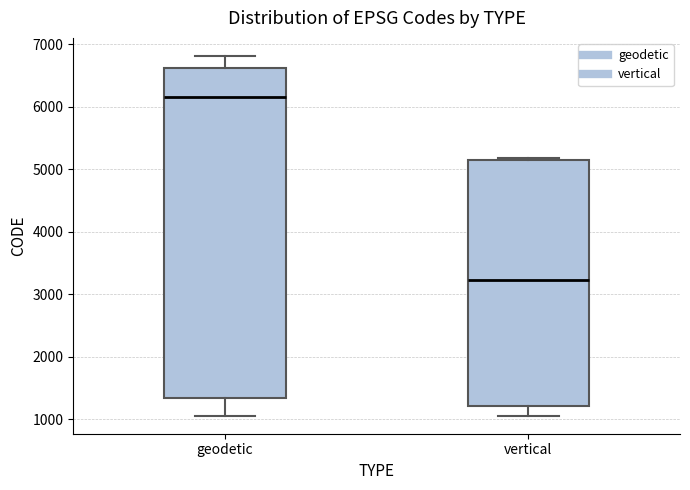

Reading left to right, transcribe this box plot: for each box, give where its median line is, the range the box spans, and where its two whiskers end, as read against the y-axis. The values are not printed on the chart, so give them approximately, as read against the axis.

geodetic: median 6200, box 1300 to 6600, whiskers 1100 to 6800
vertical: median 3200, box 1200 to 5100, whiskers 1100 to 5200